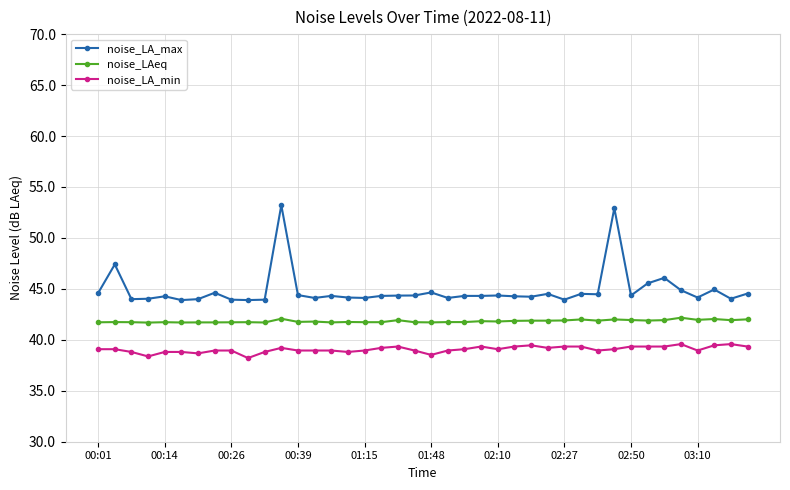

What is the sum of all noise_LA_max values?

1794.9